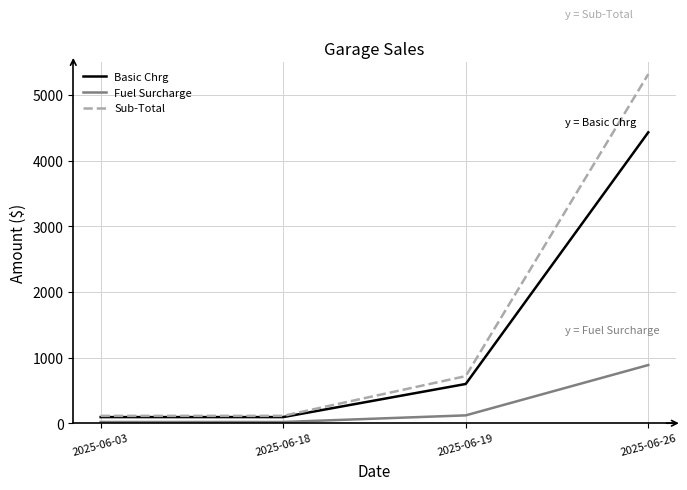

The Basic Chrg series shows 93.5 at 2025-06-18. True or false?

True